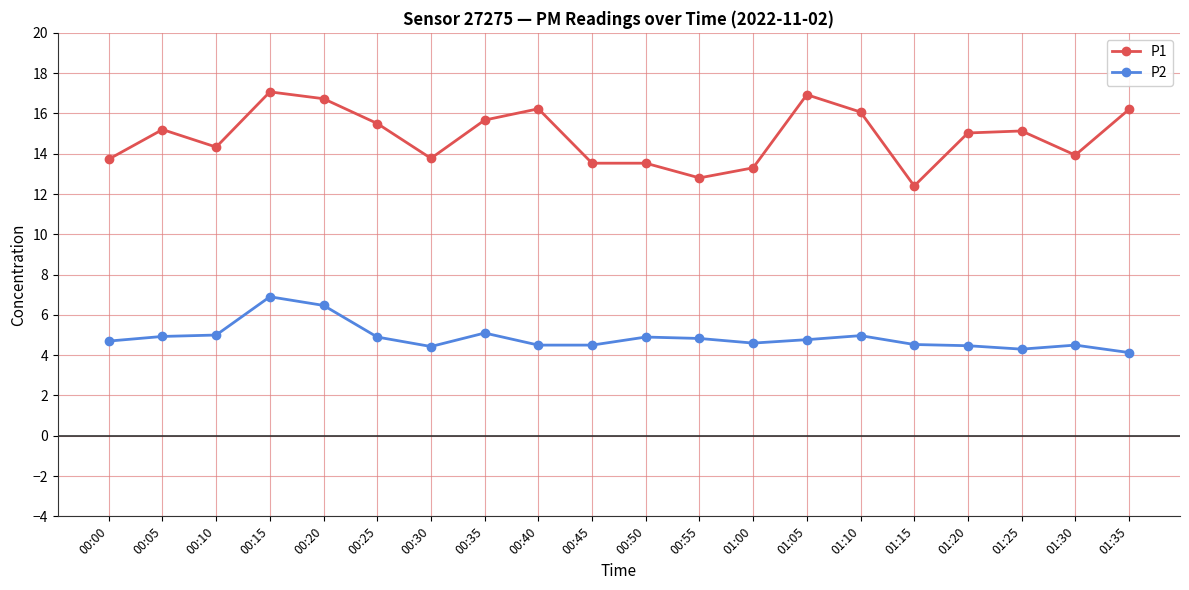

True or false: P1 and P2 intersect in this chart.

False